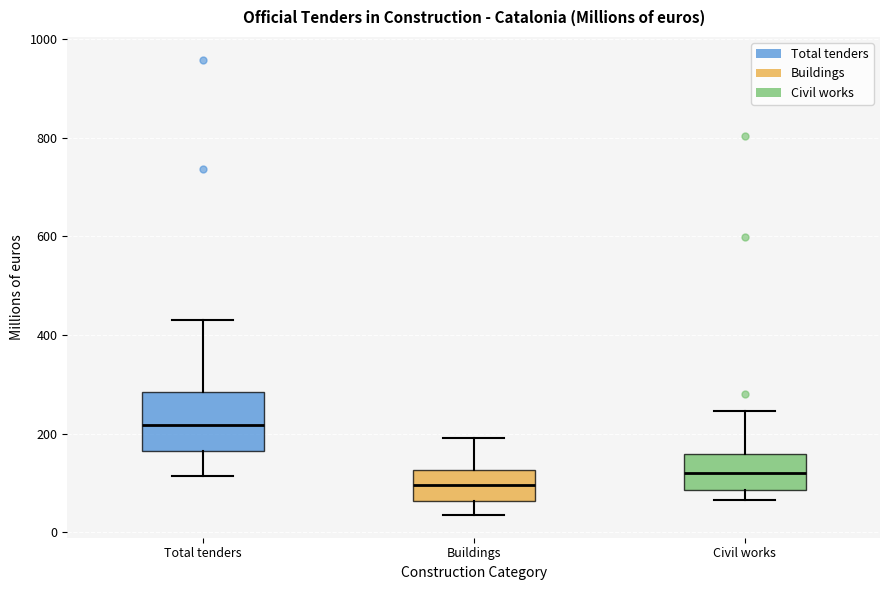

Which box's median line is the lowest?

Buildings